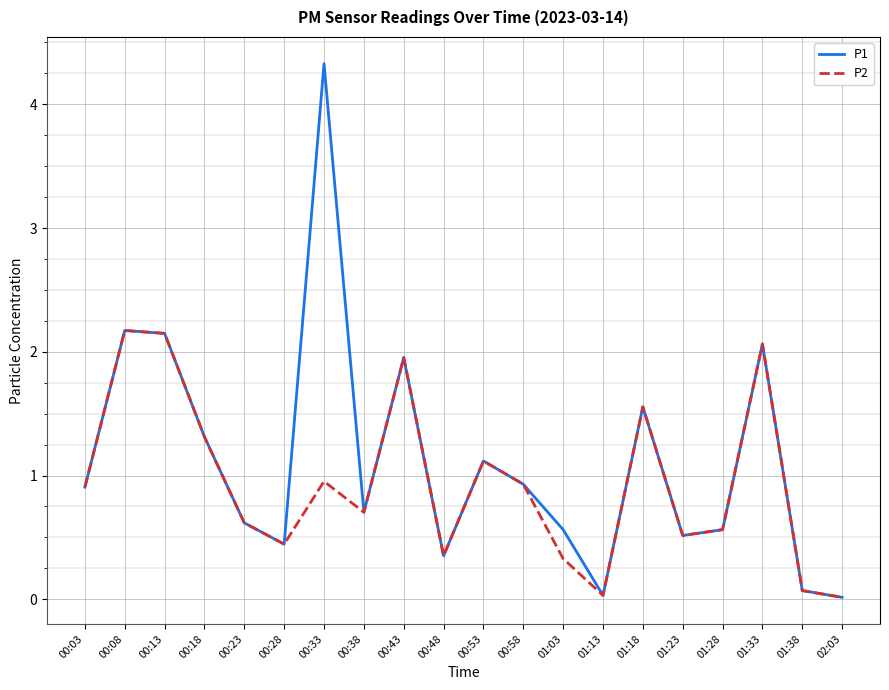

Which series has the largest total across all categories?

P1